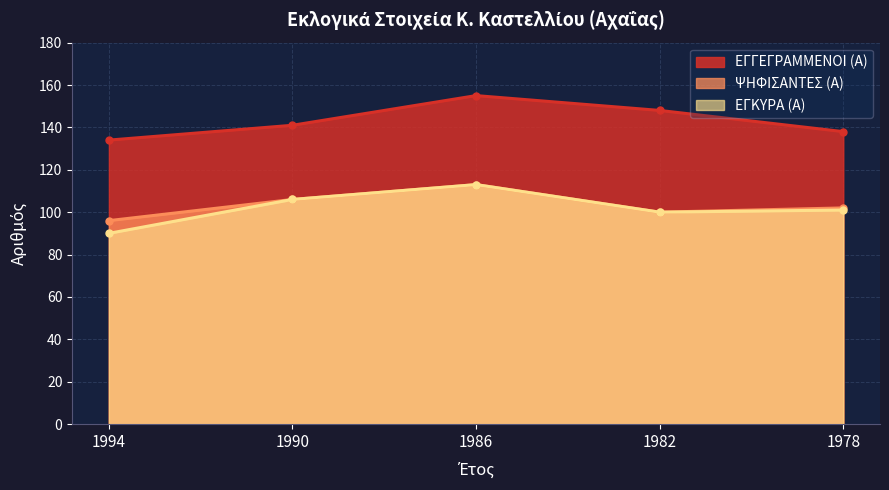

What is the sum of all ΕΓΓΕΓΡΑΜΜΕΝΟΙ (Α) values?

716